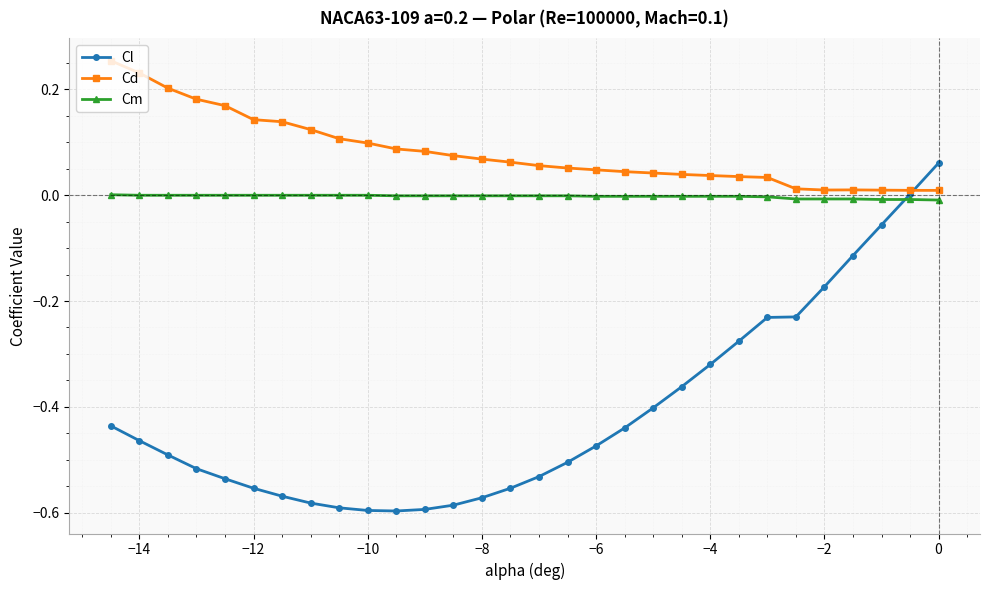

Count the number of data series in this chart.

3